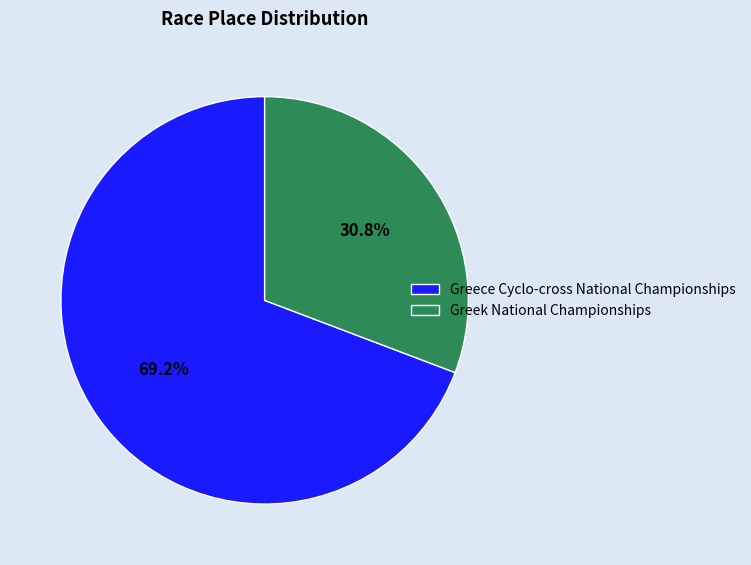

What percentage is the Greek National Championships slice, to the nearest percent?

31%